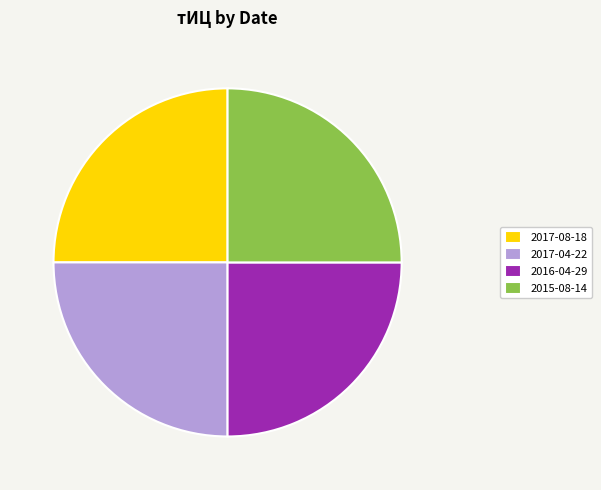

Does any single category account for the majority?

No